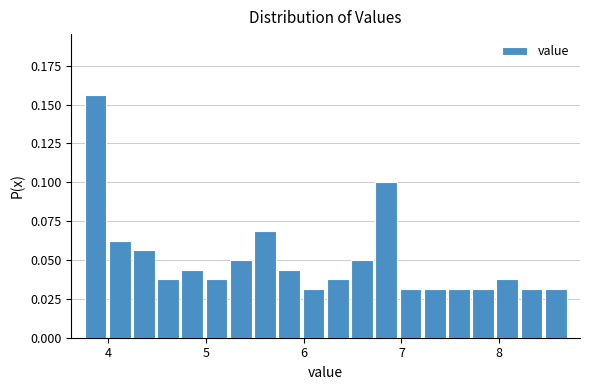

Read against the x-axis, roughly where is the centre of the tallest bar?

3.9